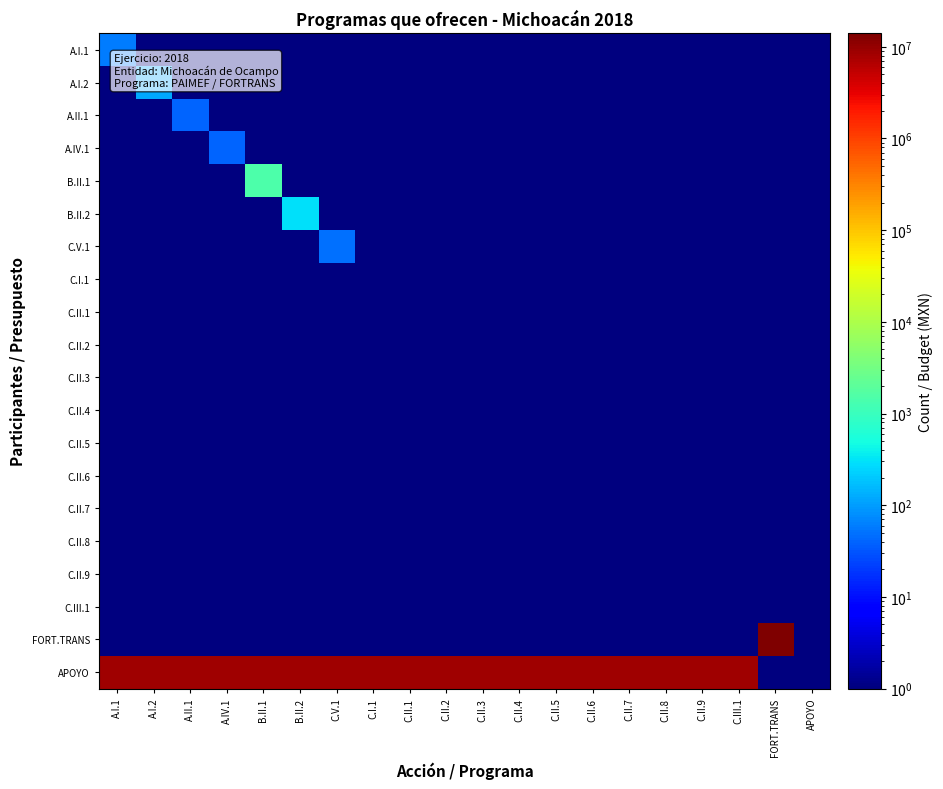

Which series has the widest spread of values?

FORT.TRANS